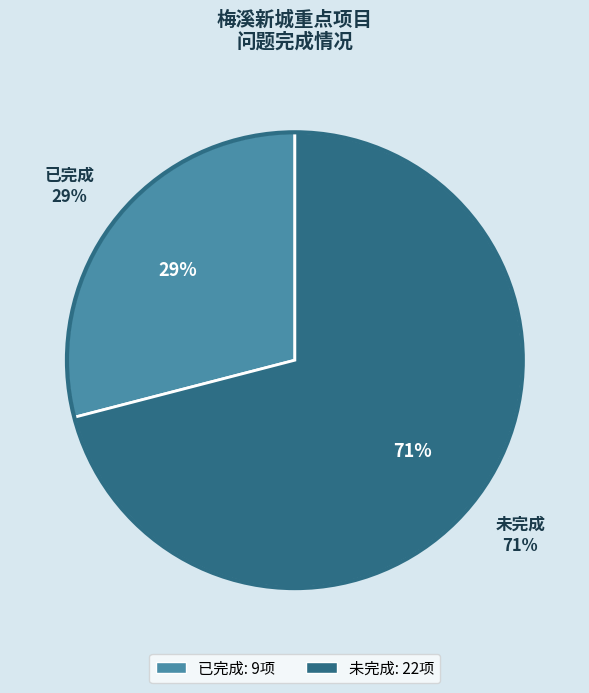

True or false: 市场监管局 accounts for 21% of the total.

False